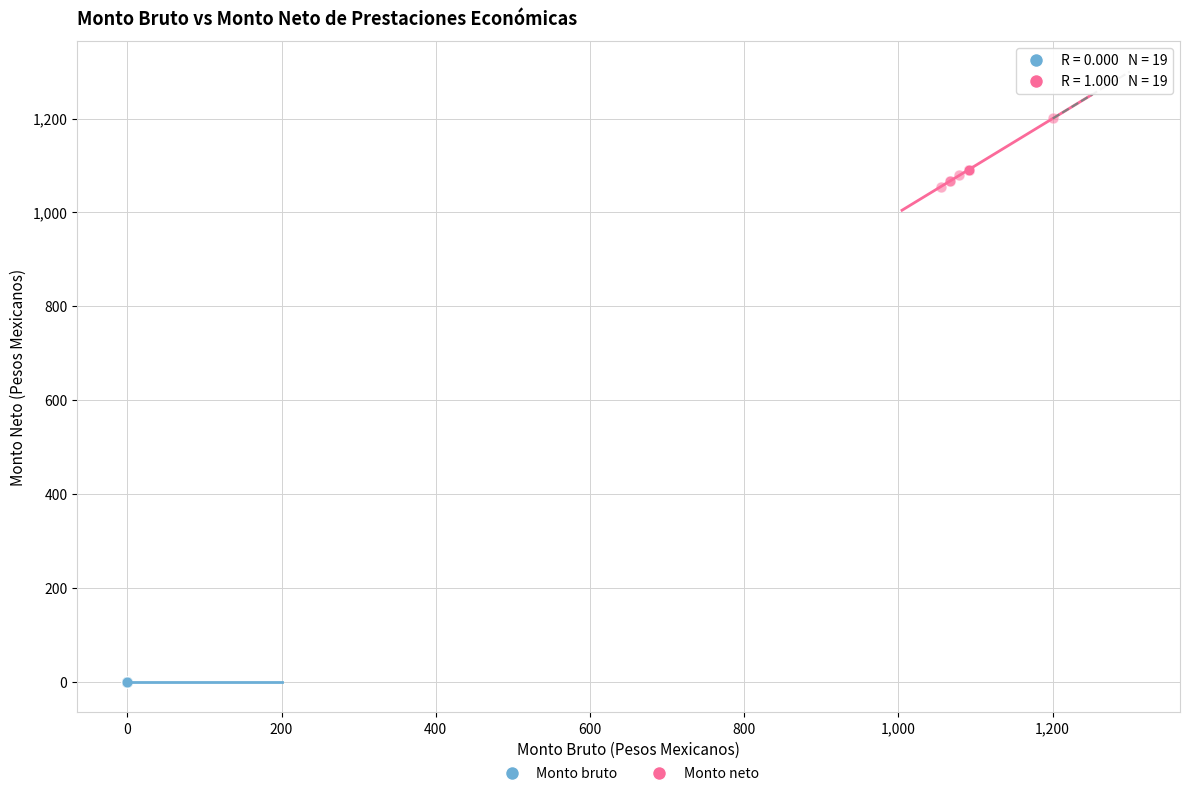

Which series contains the highest Y value?

Monto neto